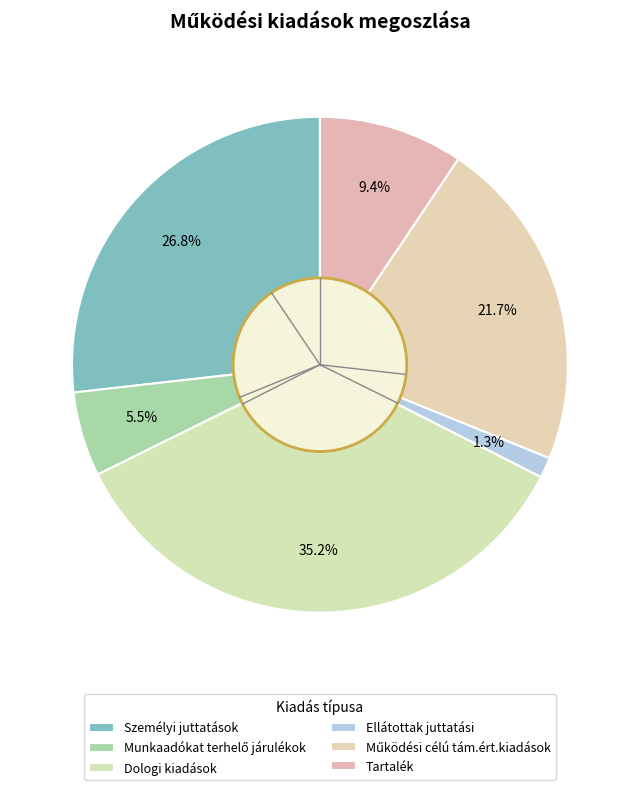

To the nearest percent, what is the combined percentage of Működési célú tám.ért.kiadások and Ellátottak juttatási?

23%